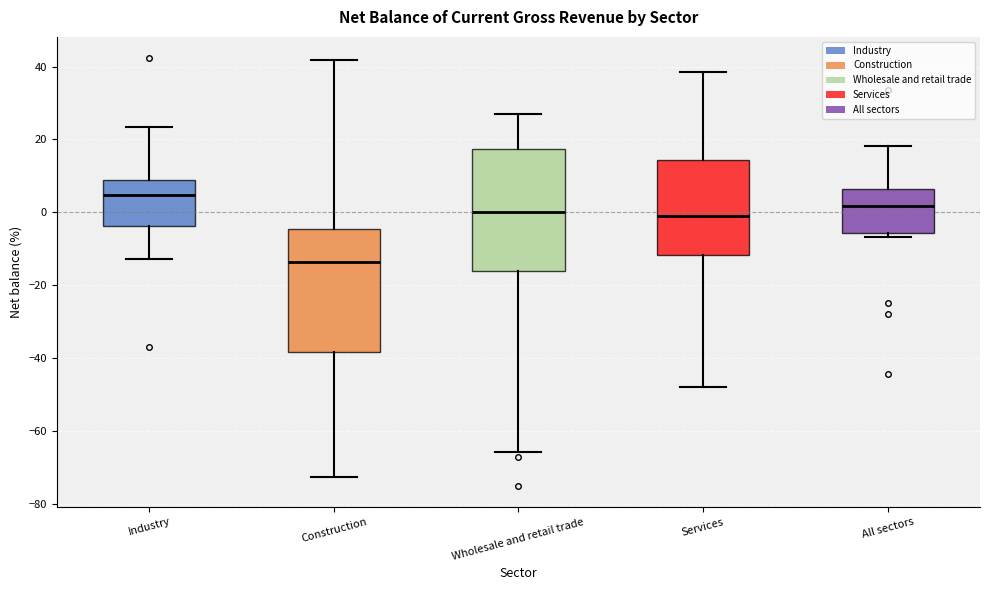

Which box's median line is the highest?

Industry